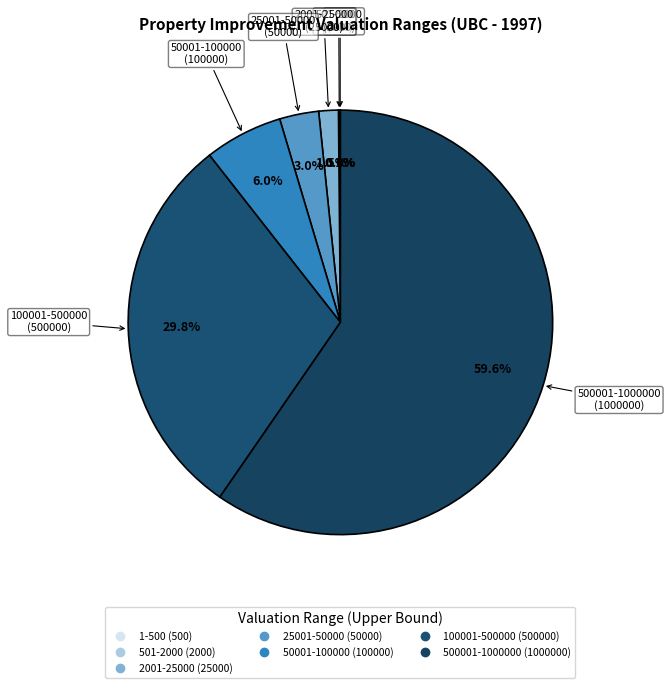

How much of the chart is everything except 500001-1000000?

40.4%